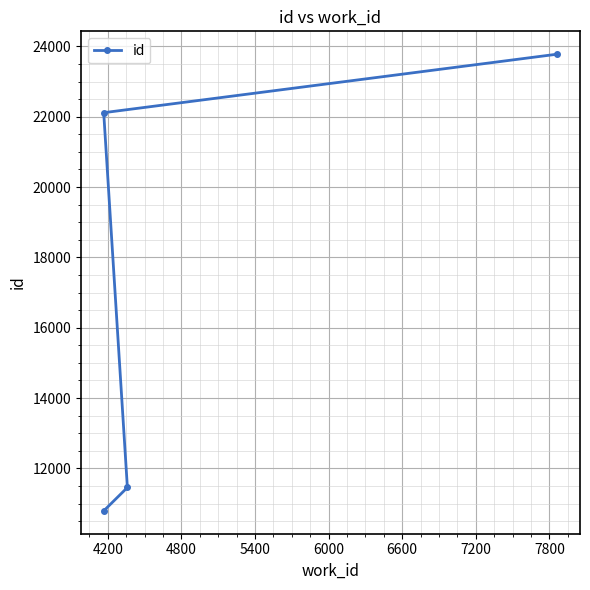

What is the value of the 2nd point from the left?

11457